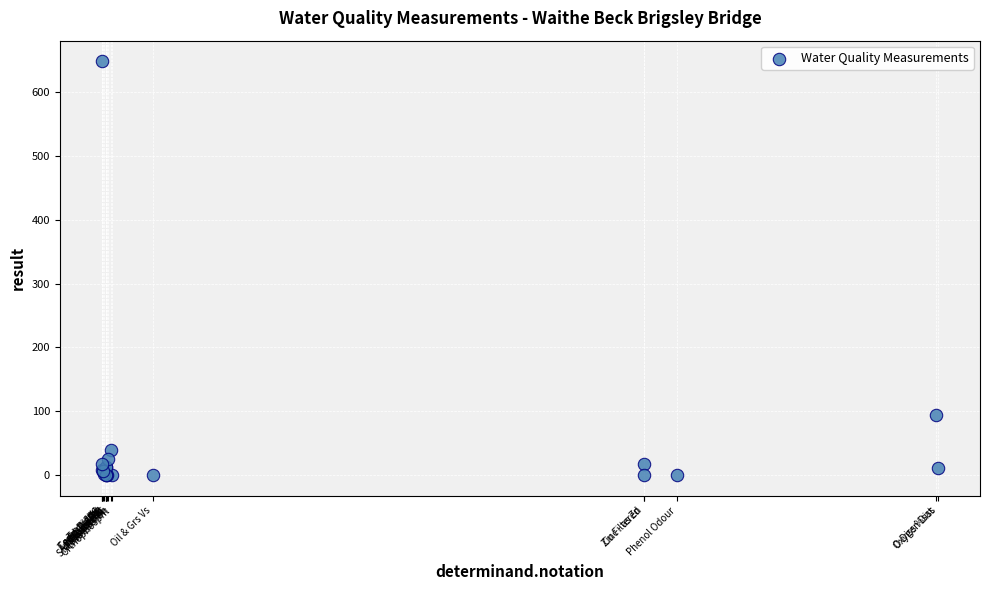

What Y value in the scatter plot is closest to 324?

93.7